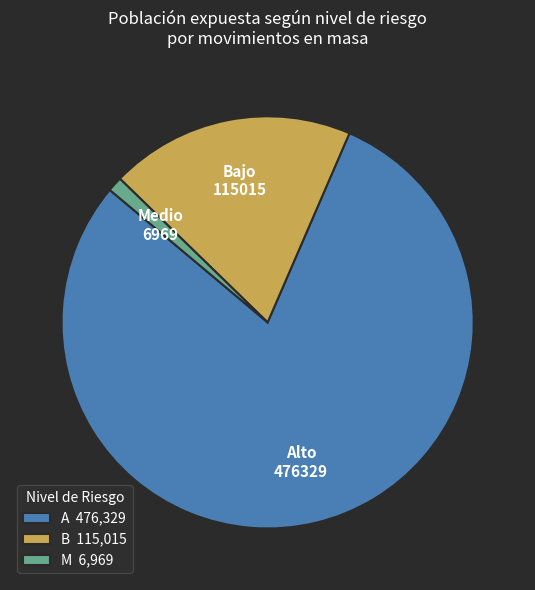

How many segments does this pie chart have?

3